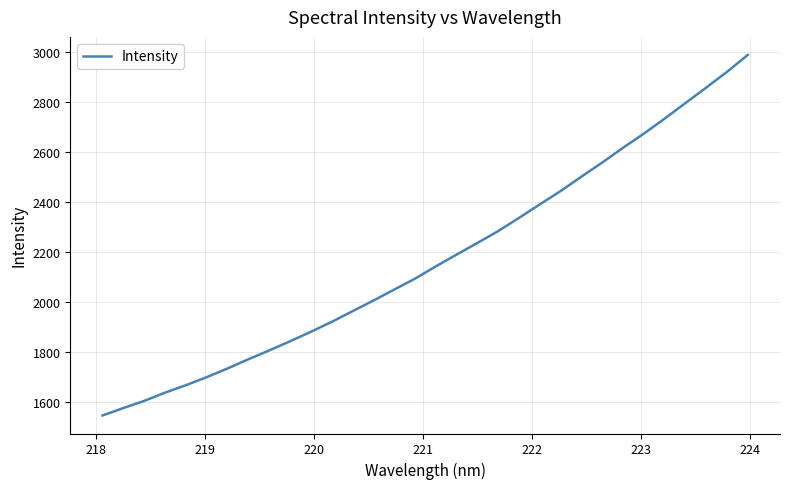

What is the greatest value displayed?

2986.6